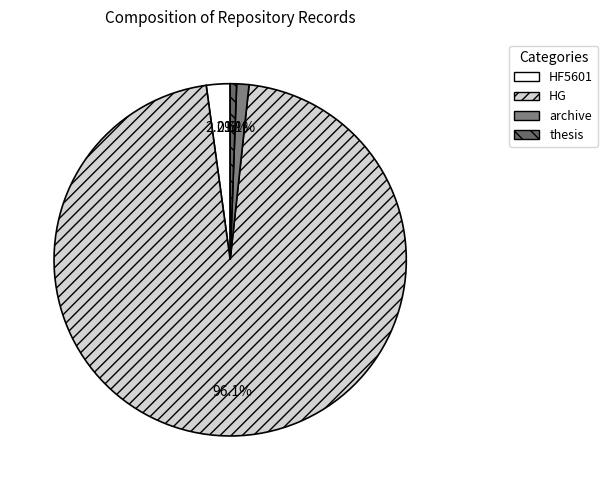

Combined, do archive and HF5601 account for over 50%?

No